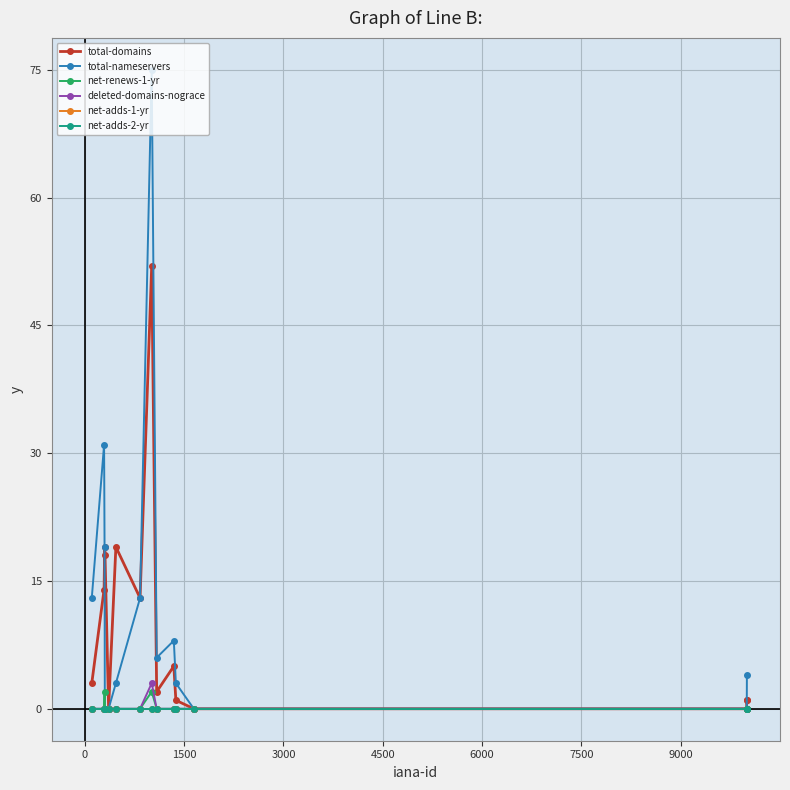

Is this an area chart (filled region under the line)?

No